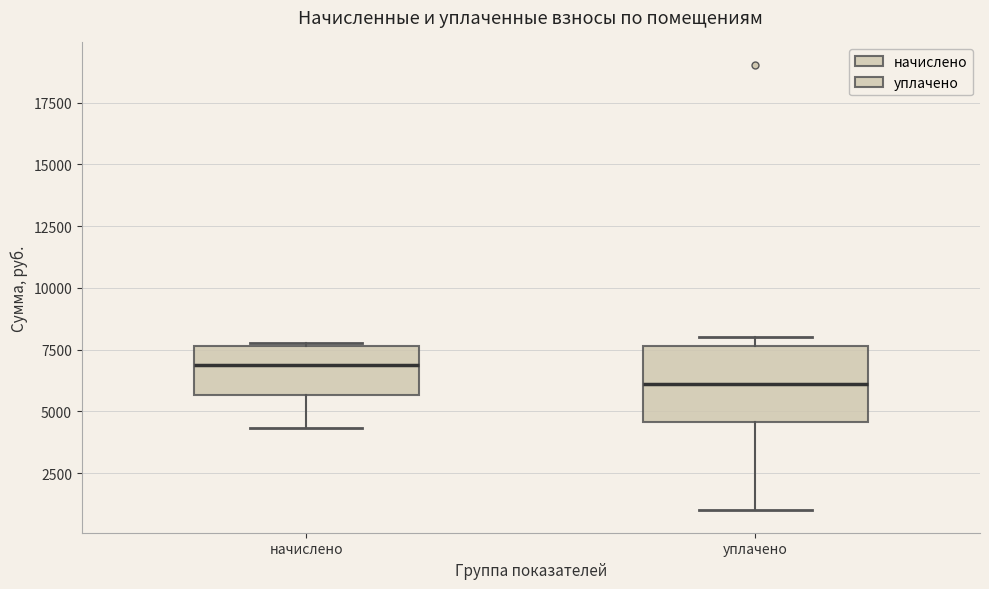

Which box has the highest median line?

начислено